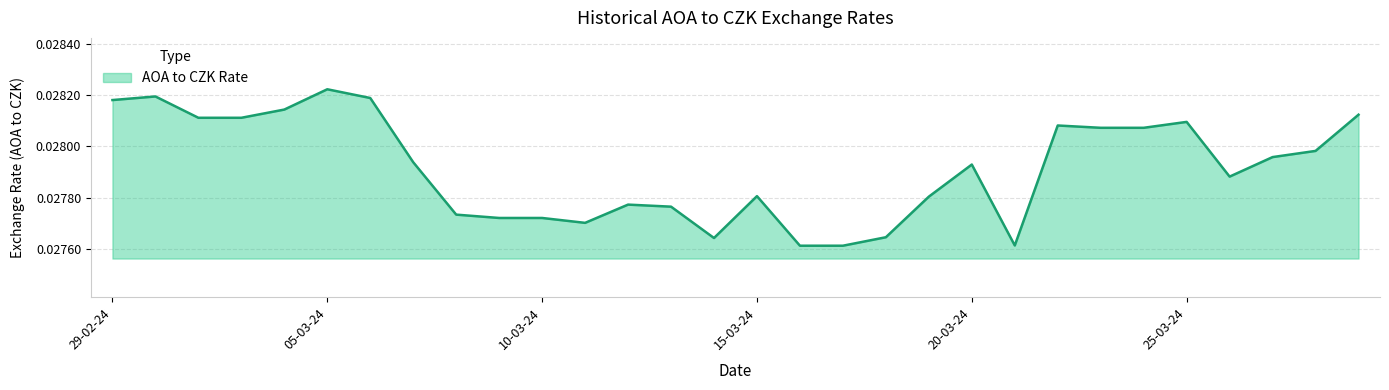

List the labels in order of value, largest first.

05-03-24, 01-03-24, 06-03-24, 29-02-24, 04-03-24, 29-03-24, 03-03-24, 02-03-24, 25-03-24, 22-03-24, 24-03-24, 23-03-24, 28-03-24, 27-03-24, 07-03-24, 20-03-24, 26-03-24, 15-03-24, 19-03-24, 12-03-24, 13-03-24, 08-03-24, 10-03-24, 09-03-24, 11-03-24, 18-03-24, 14-03-24, 21-03-24, 17-03-24, 16-03-24